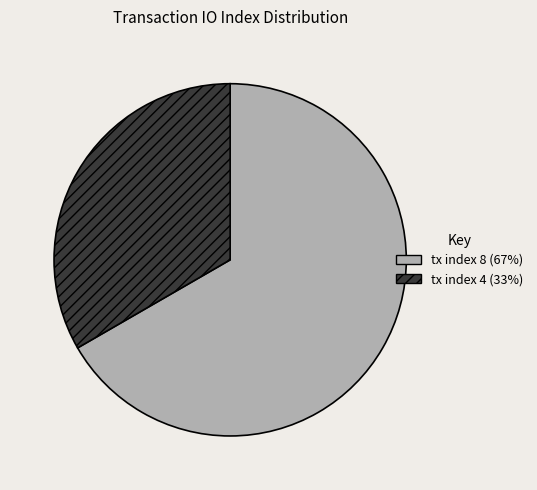

Which slice is the largest?

tx index 8